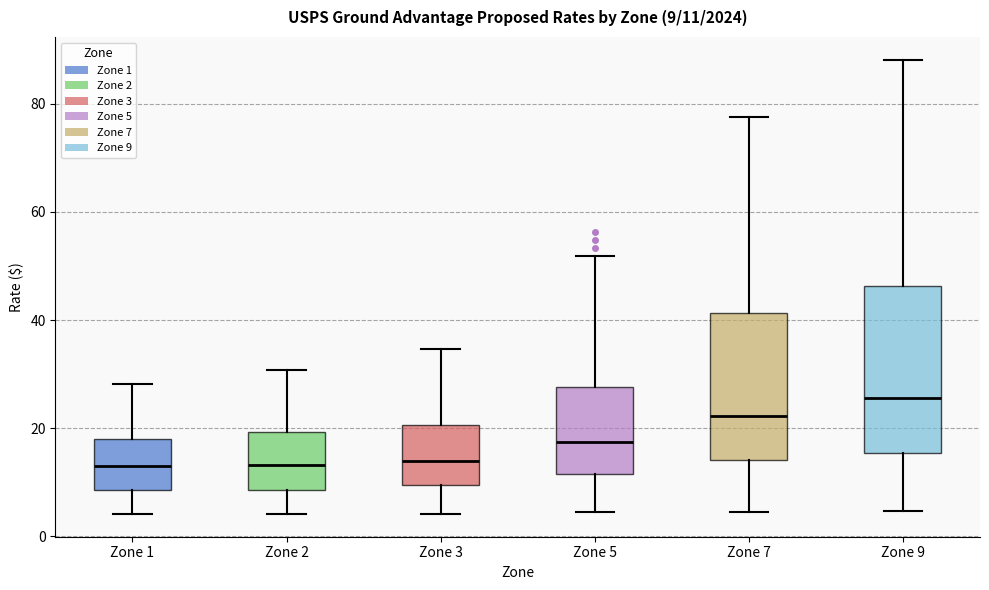

Which box is the tallest, from its lower edge to its upper edge?

Zone 9